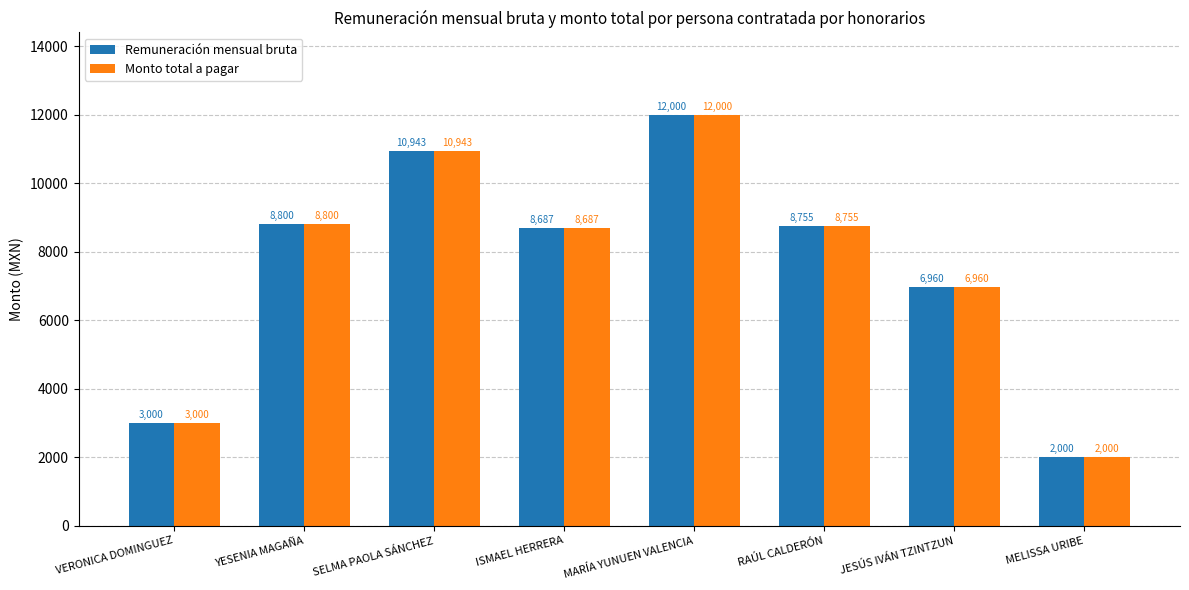

What is the value of the Remuneración mensual bruta bar at the 7th from the left?

6960.0